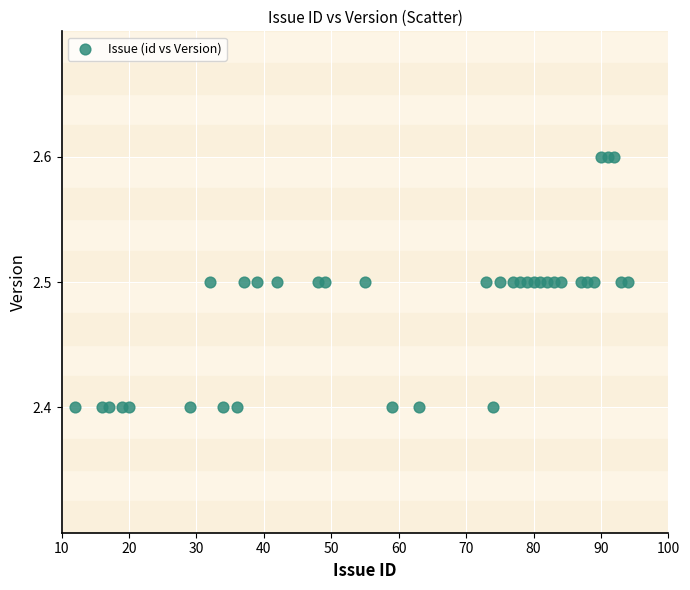

What is the range of X values (max minus min)?

82.0